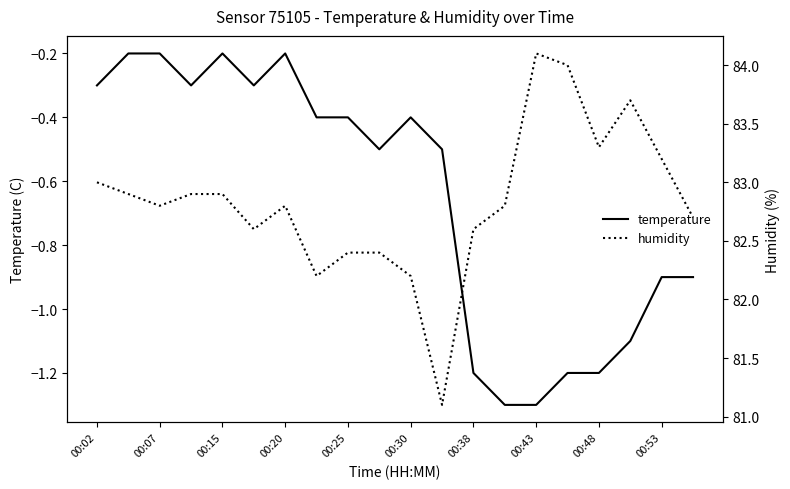

What is the minimum value for humidity?

81.1